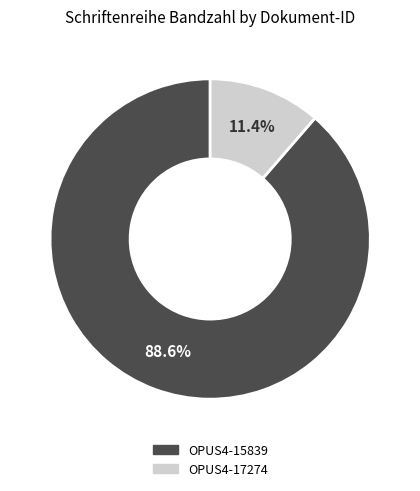

What is the smallest slice in the pie chart?

OPUS4-17274